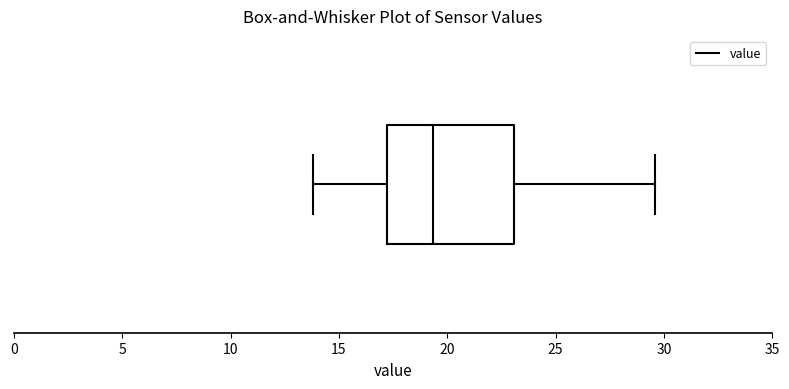

Read this box plot against the x-axis: the position of the median line, the range covered by the box, and the ends of both whiskers. The values are not printed on the chart, so give them approximately, as read against the axis.

median 19.5, box 17.0 to 23.0, whiskers 14.0 to 29.5